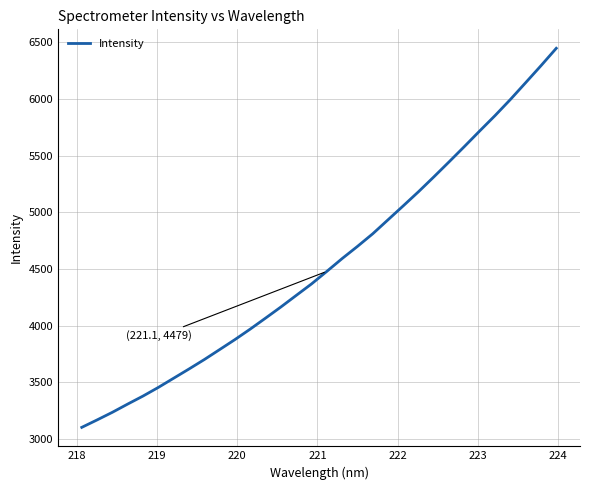

What is the difference between the maximum and minimum values?

3347.1